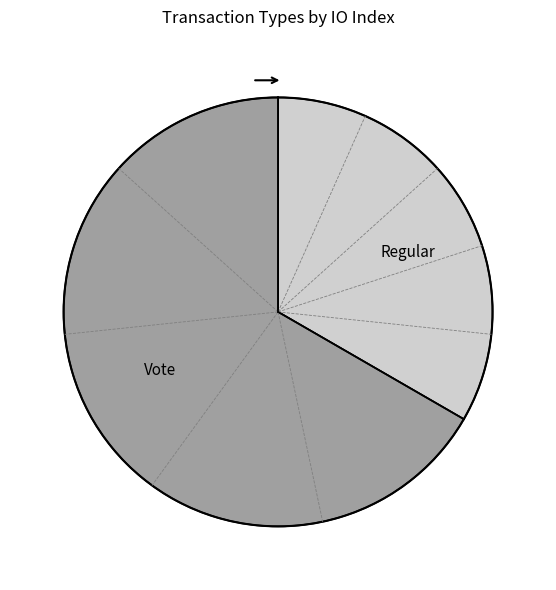

What is the ratio of the value at Vote to the value at Regular?

2.0